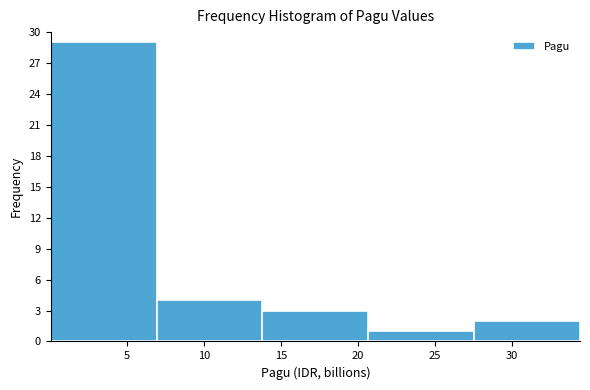

How tall is the bar that spans 0.0 to 7.0 on the x-axis? Neither the bar edges nor the heights are printed on the chart, so give them approximately, as read against the axes.

29